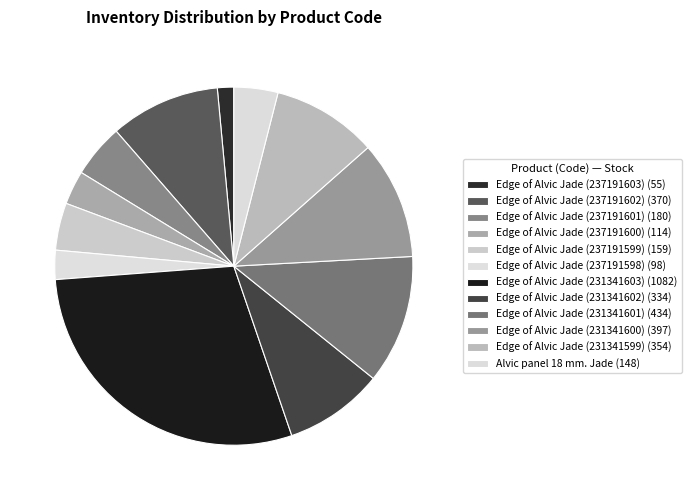

How many segments does this pie chart have?

12